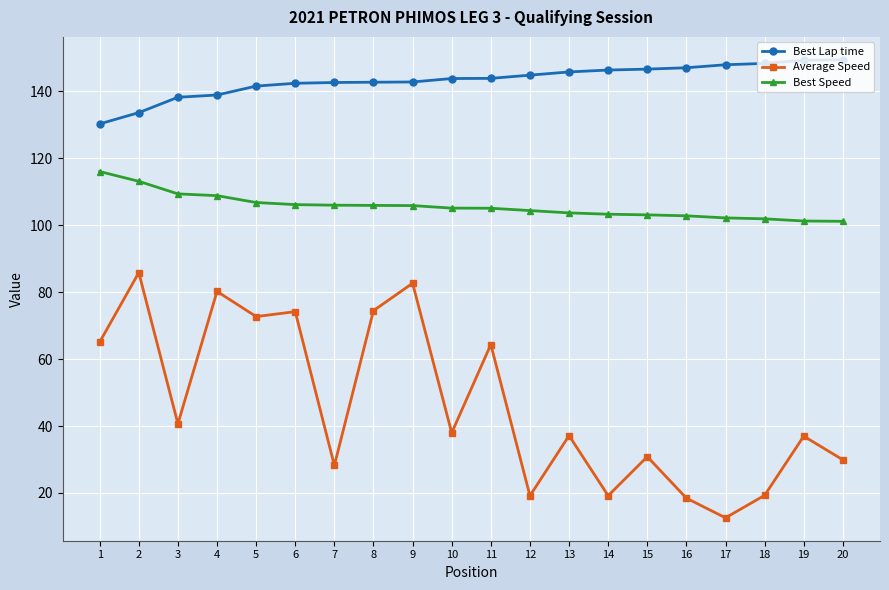

List the series in order of their overall mean, lowest first.

Average Speed, Best Speed, Best Lap time